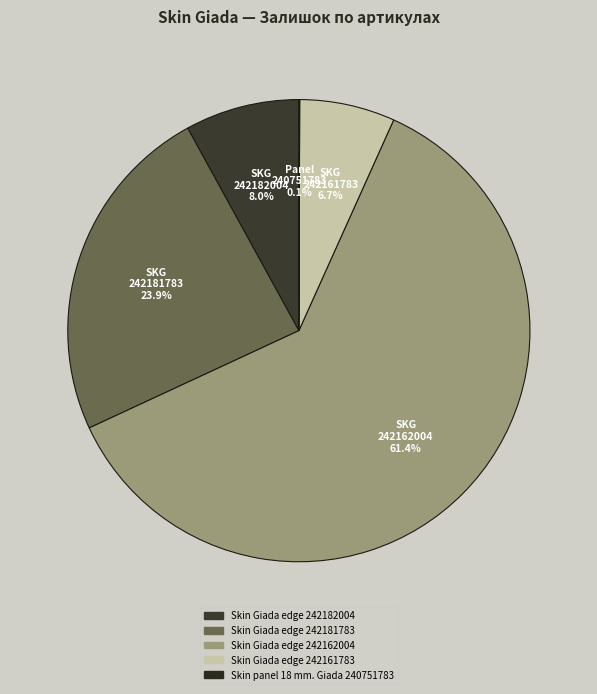

How many slices are in this pie chart?

5